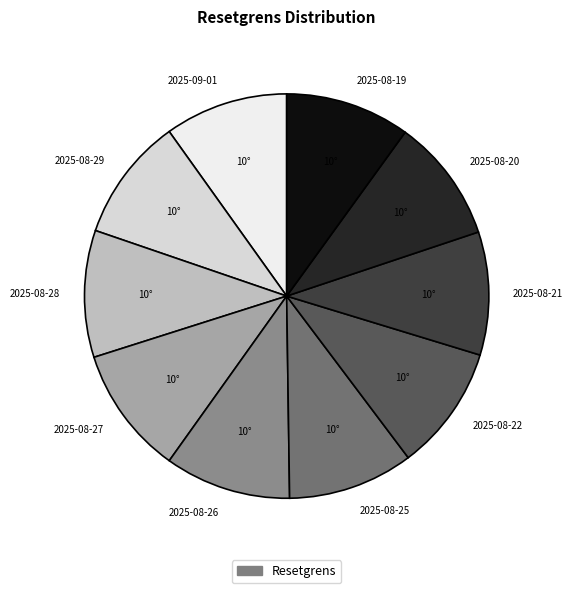

How many slices are in this pie chart?

10